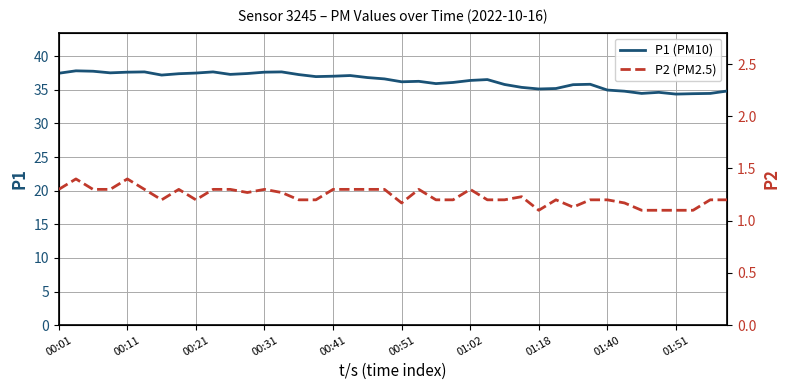

True or false: P1 (PM10) and P2 (PM2.5) intersect in this chart.

False